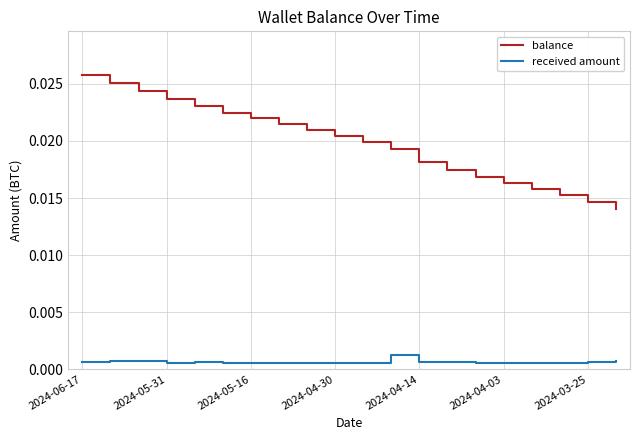

Which series has the largest range (max minus min)?

balance